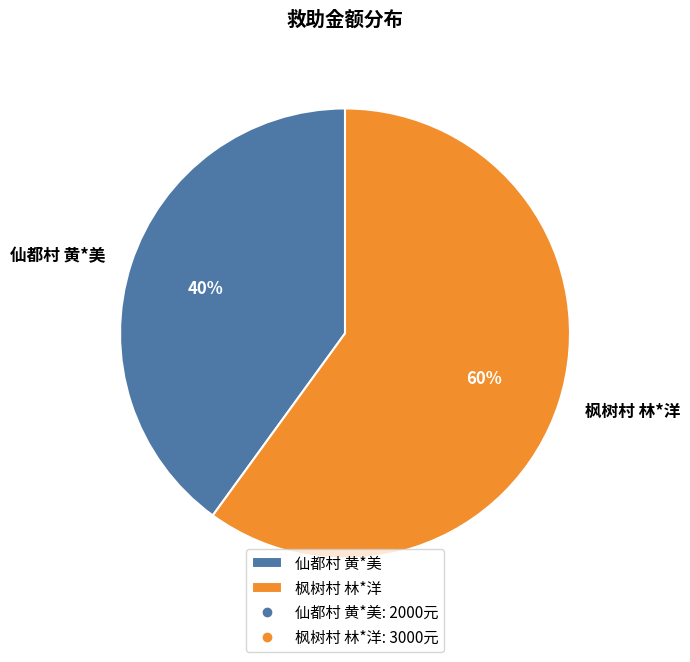

What is the largest slice in the pie chart?

枫树村 林*洋